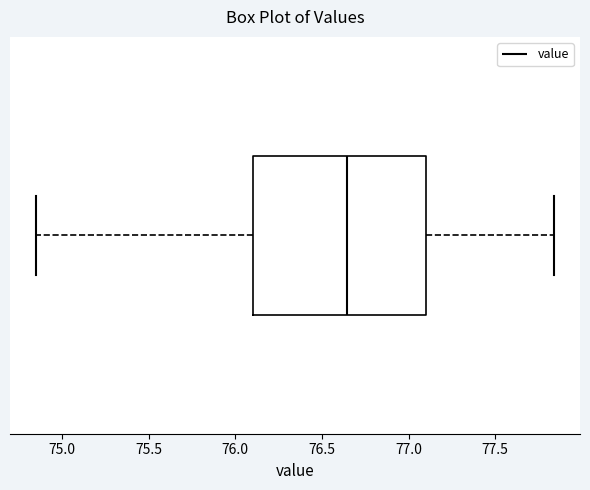

Read this box plot against the x-axis: the position of the median line, the range covered by the box, and the ends of both whiskers. The values are not printed on the chart, so give them approximately, as read against the axis.

median 76.65, box 76.10 to 77.10, whiskers 74.85 to 77.85